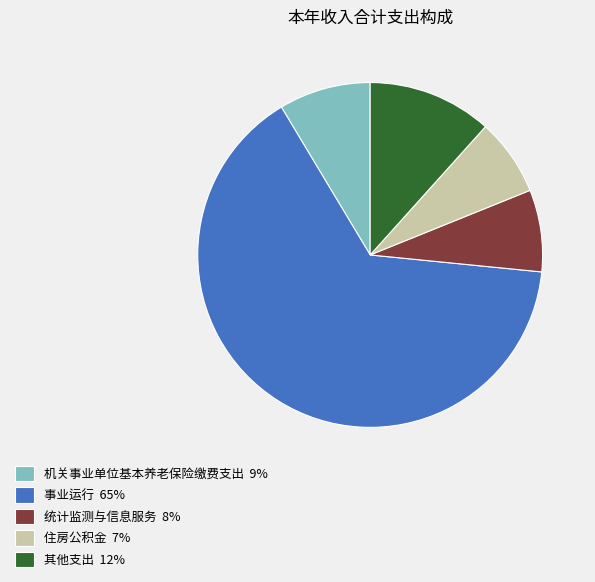

How many segments does this pie chart have?

5